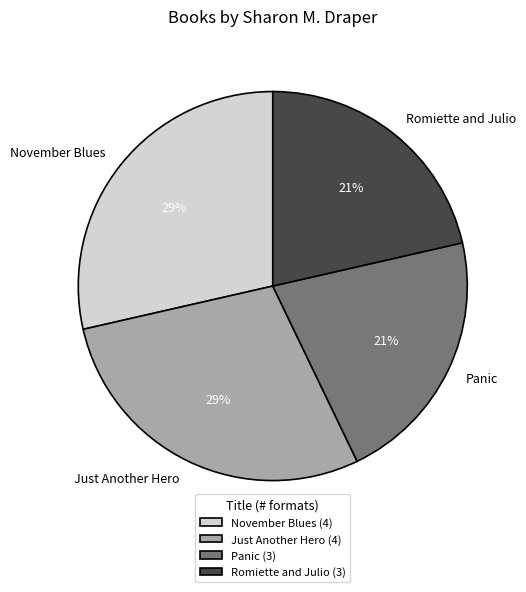

Is the sum of Panic and Romiette and Julio greater than half?

No